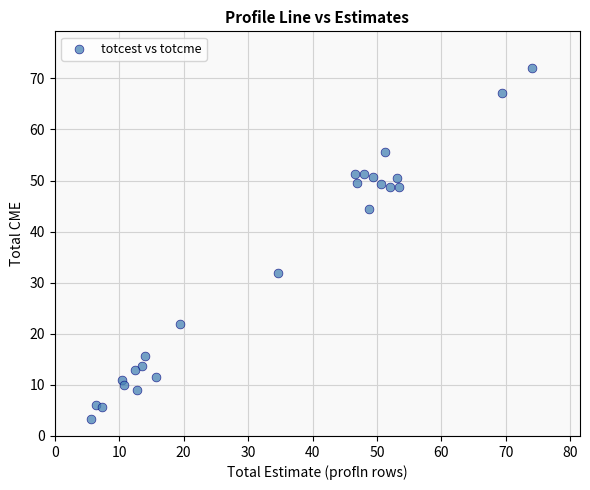

What is the range of X values (max minus min)?

68.5